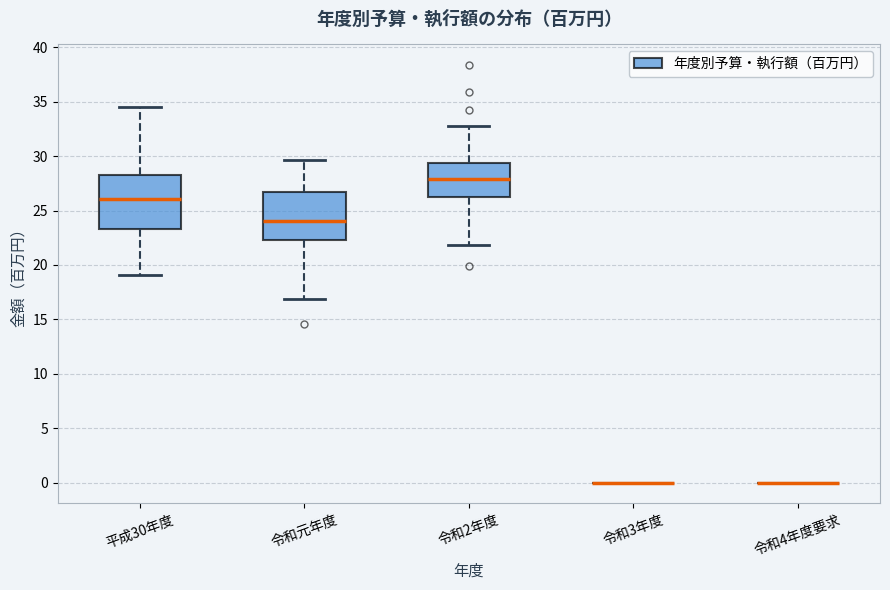

Where does the median line of the box for 令和2年度 sit on the y-axis? The values are not printed on the chart, so give them approximately, as read against the axis.

28.0